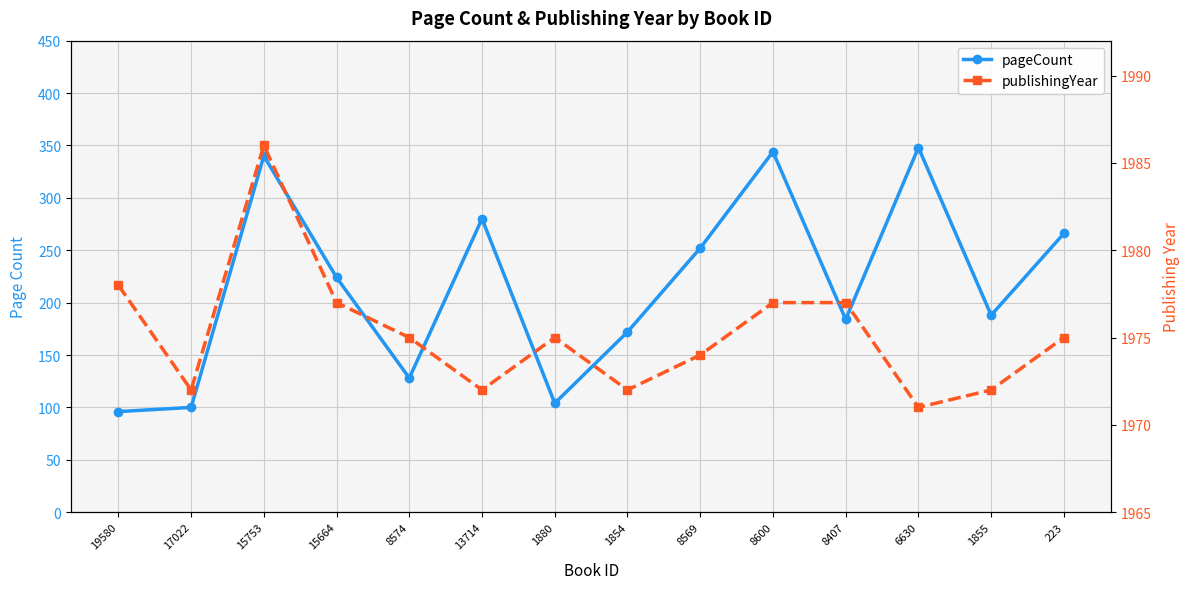

Where is the first local maximum for pageCount?

15753